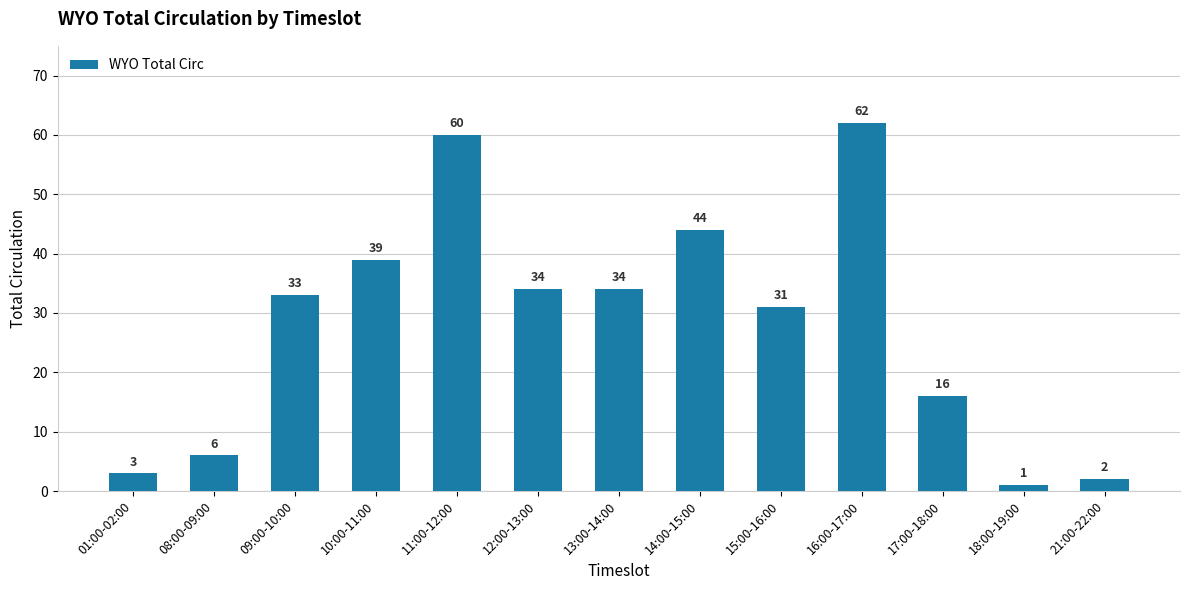

What is the sum of all values?

365